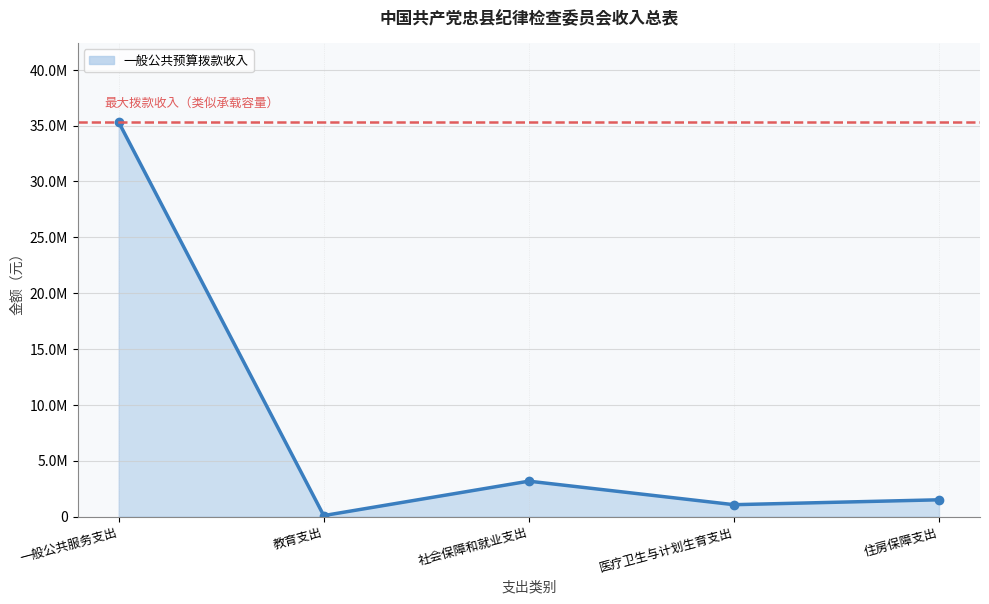

What is the difference between the second highest and second lowest values?

2106225